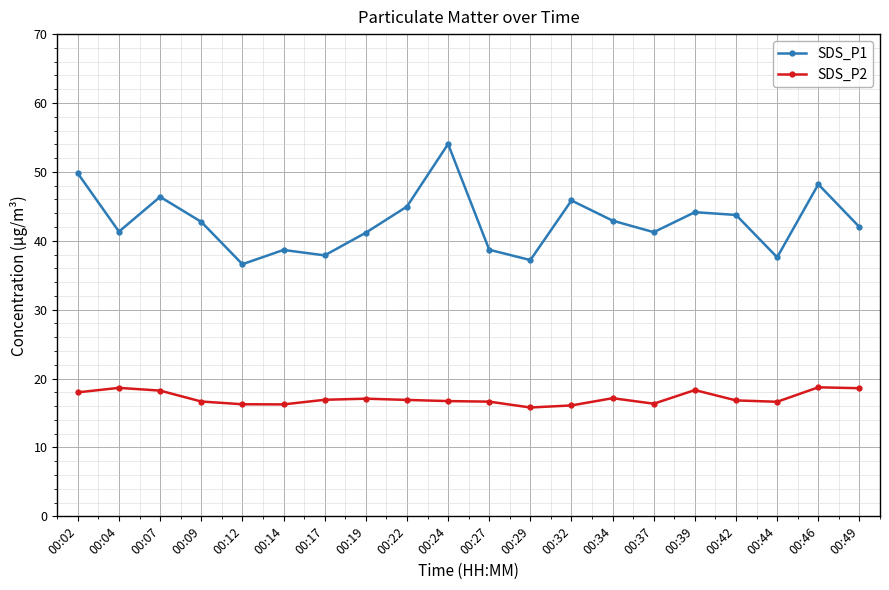

Rank the series by their maximum value, from lowest to highest.

SDS_P2, SDS_P1